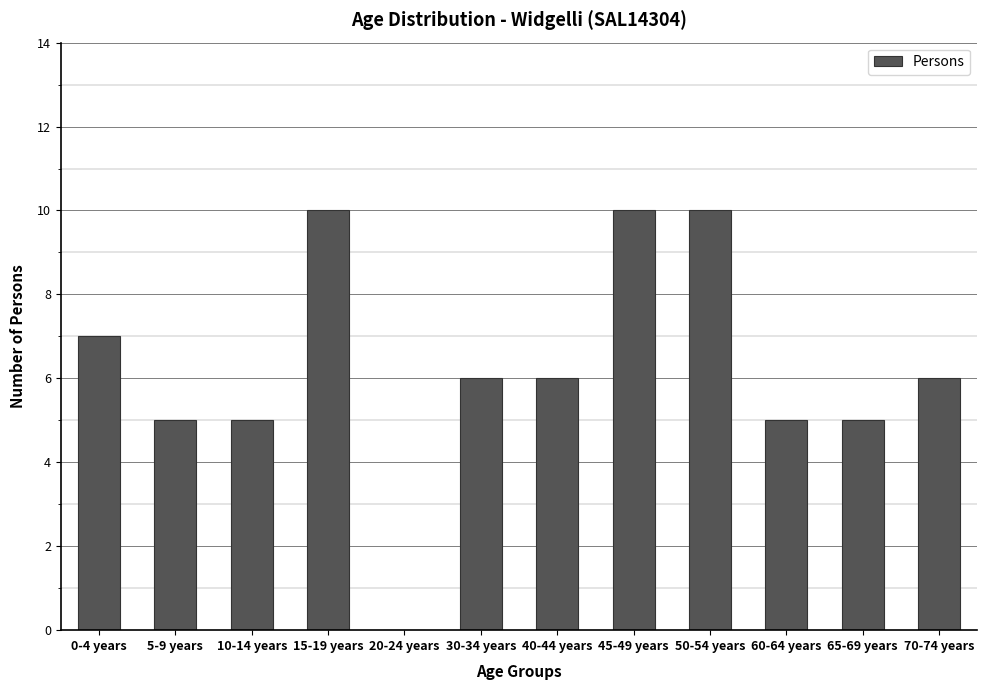

Reading left to right, extract all data points from this chart.

0-4 years=7	5-9 years=5	10-14 years=5	15-19 years=10	20-24 years=0	30-34 years=6	40-44 years=6	45-49 years=10	50-54 years=10	60-64 years=5	65-69 years=5	70-74 years=6